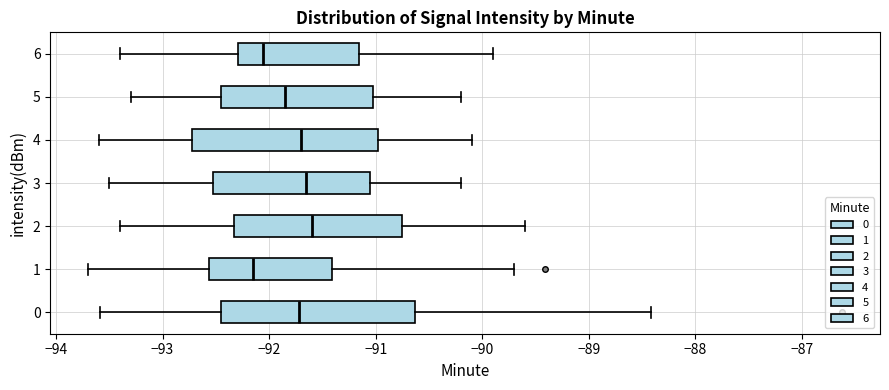

Reading bottom to top, transcribe this box plot: for each box, give where its median line is, the range the box spans, and where its two whiskers end, as read against the x-axis. The values are not printed on the chart, so give them approximately, as read against the axis.

0: median -91.7, box -92.5 to -90.6, whiskers -93.6 to -88.4
1: median -92.2, box -92.6 to -91.4, whiskers -93.7 to -89.7
2: median -91.6, box -92.3 to -90.7, whiskers -93.4 to -89.6
3: median -91.6, box -92.5 to -91.0, whiskers -93.5 to -90.2
4: median -91.7, box -92.7 to -91.0, whiskers -93.6 to -90.1
5: median -91.8, box -92.4 to -91.0, whiskers -93.3 to -90.2
6: median -92.1, box -92.3 to -91.2, whiskers -93.4 to -89.9